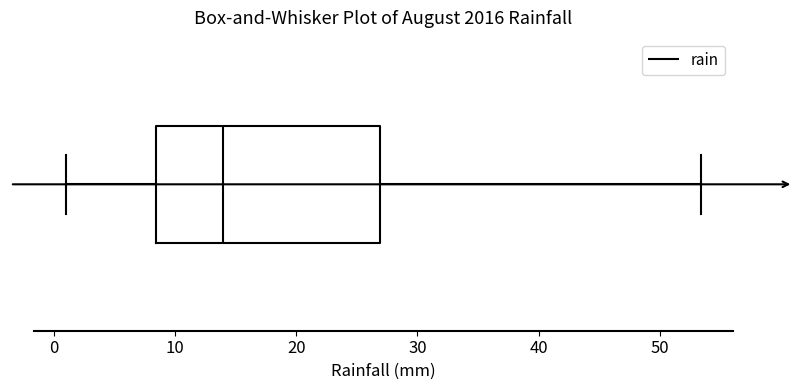

Where does the right whisker of the box end on the x-axis? The values are not printed on the chart, so give them approximately, as read against the axis.

53